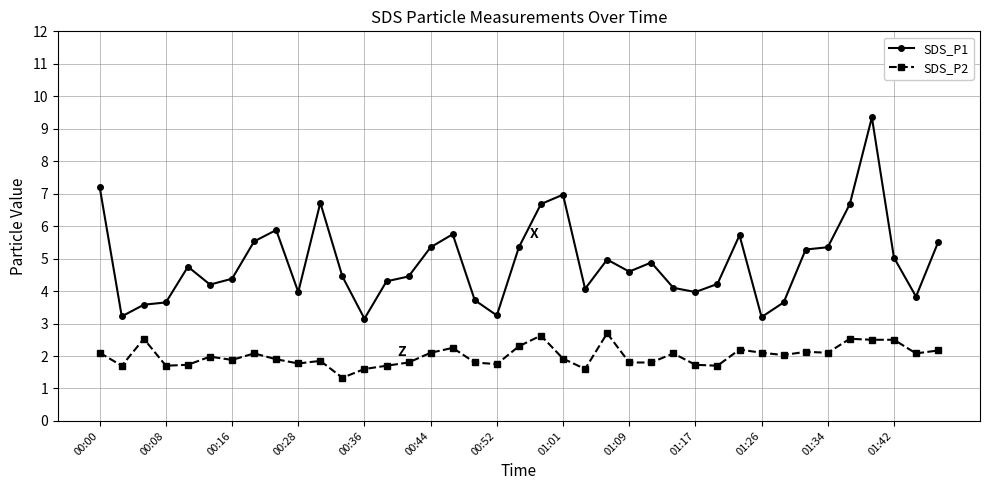

What is the value of the SDS_P2 point at the 28th from the left?

1.7